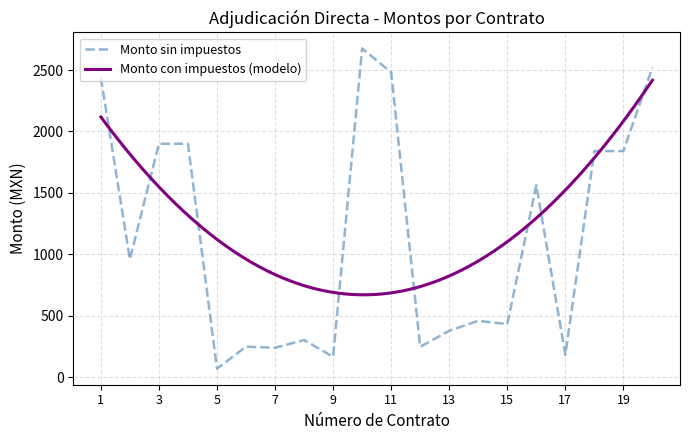

Rank the categories by value from highest to lowest.

10, 20, 11, 1, 3, 4, 18, 19, 16, 2, 14, 15, 13, 8, 6, 12, 7, 17, 9, 5